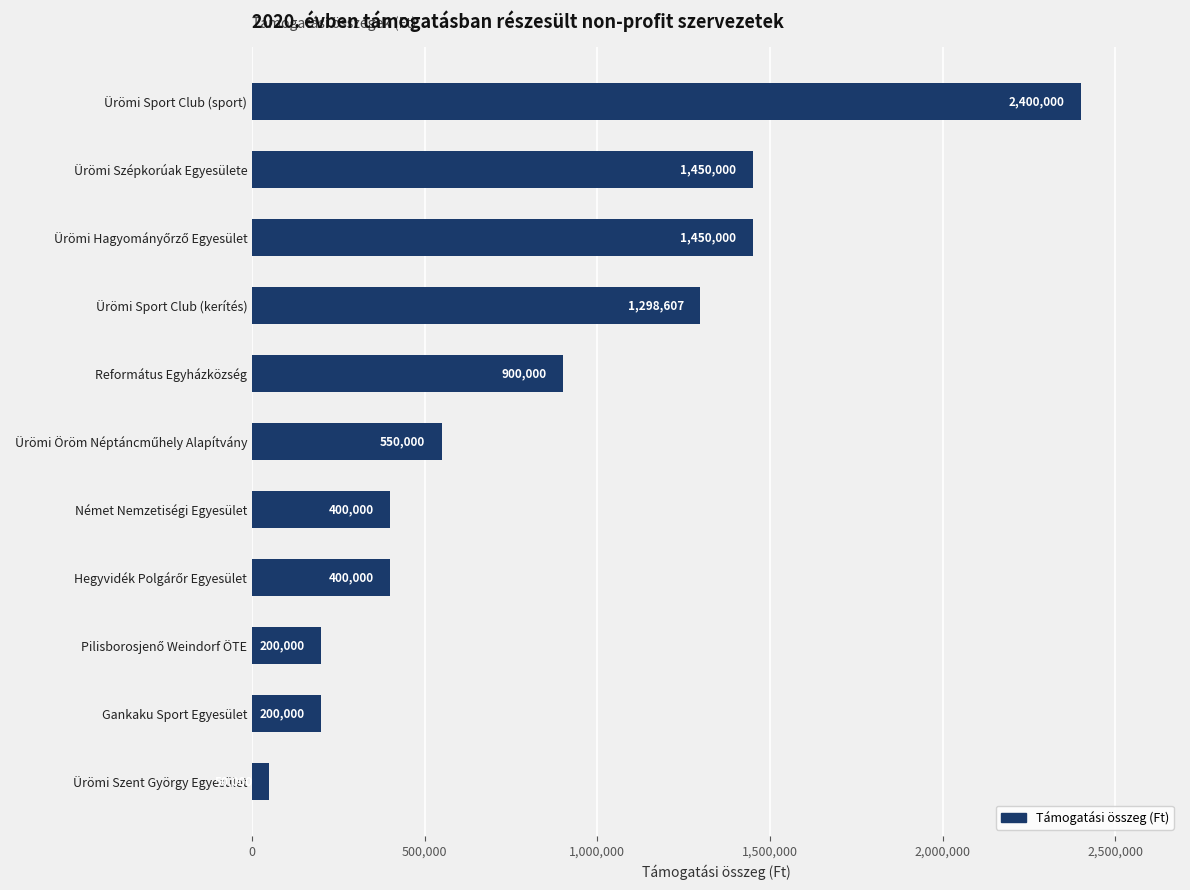

What position from the bottom is Református Egyházközség?

7